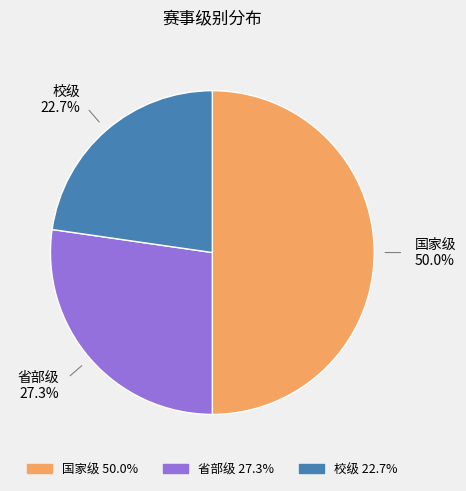

Between 校级 and 省部级, which is larger?

省部级